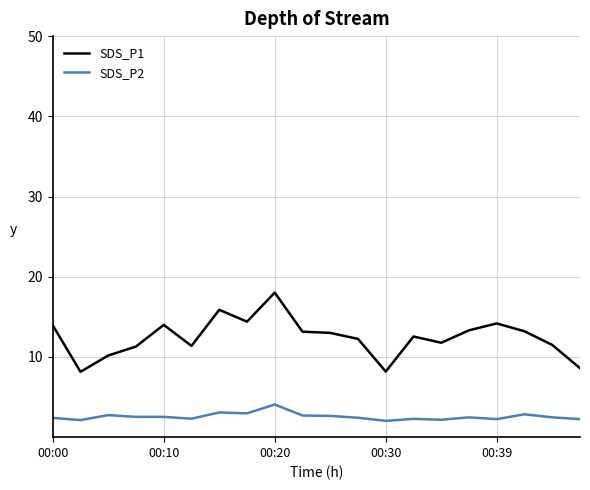

What is the sum of all SDS_P2 values?

51.3